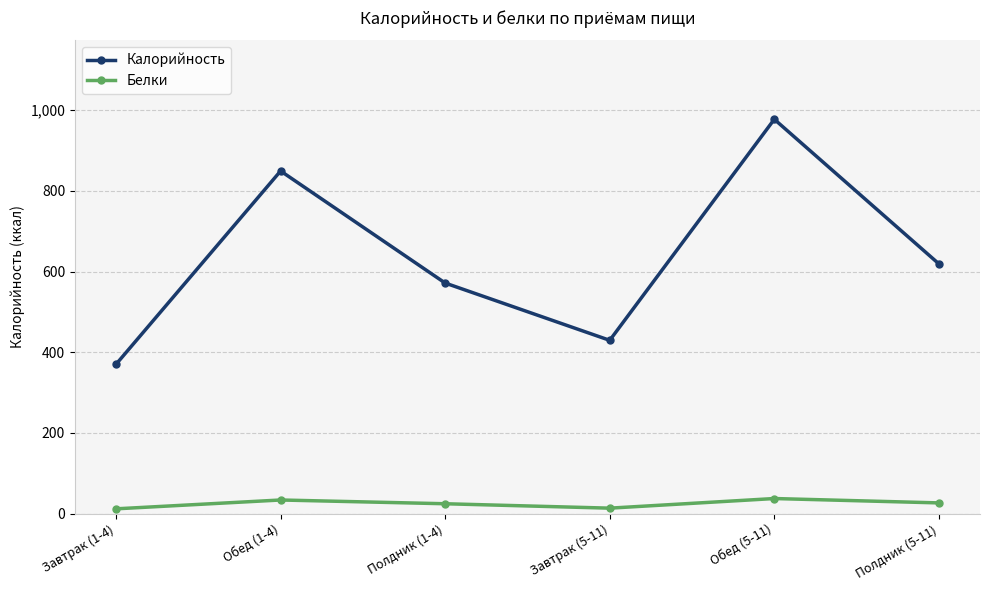

What is the minimum value for Белки?

11.9